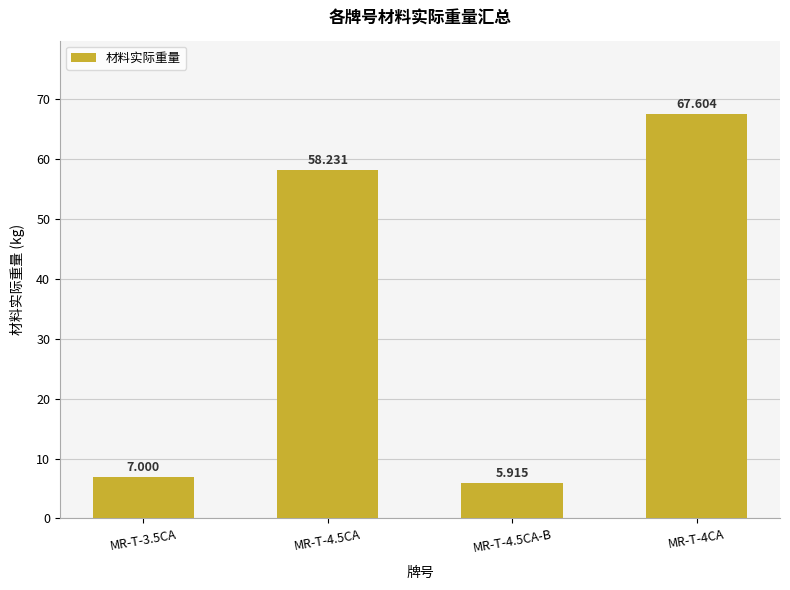

What is the approximate value at MR-T-4.5CA?

58.2